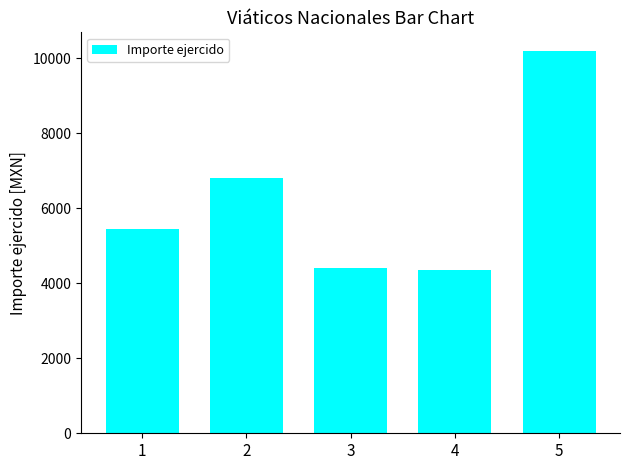

Does the chart contain any negative values?

No